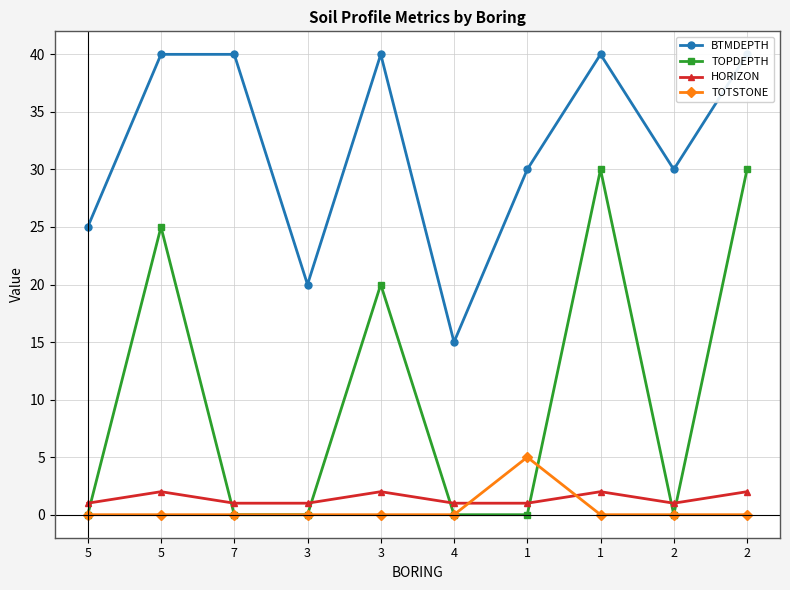

True or false: BTMDEPTH has a value of 25 at 5.

True